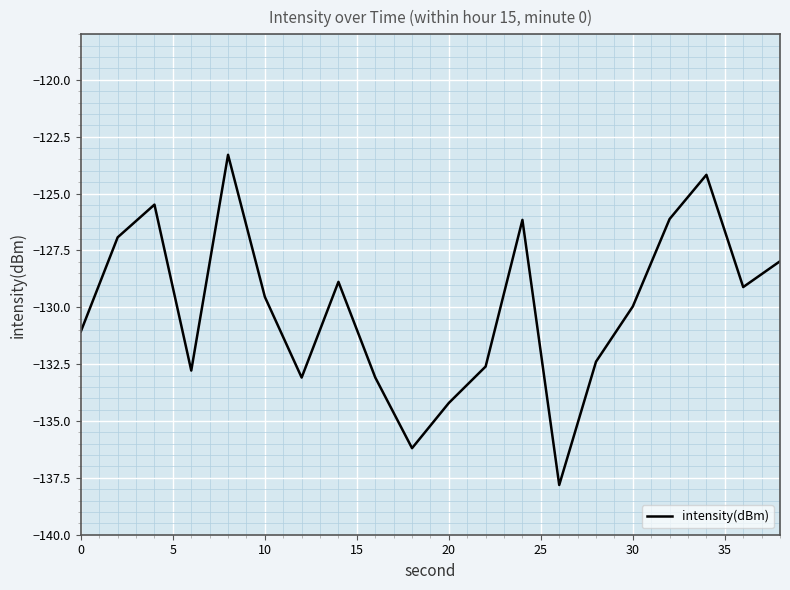

What is the greatest value displayed?

-123.3